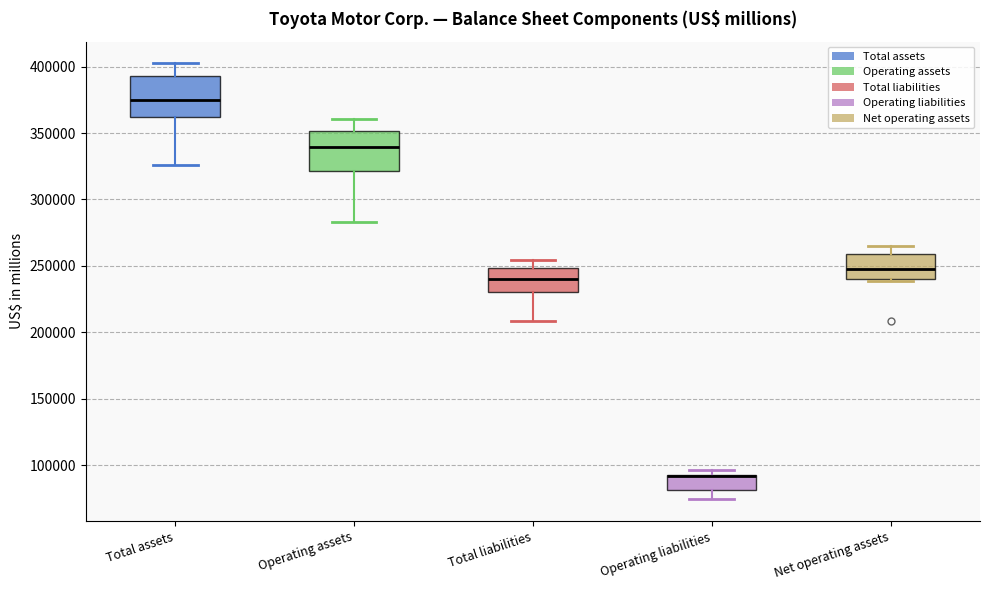

Reading left to right, read every box against the y-axis: the position of its median line, the range the box covers, and the ends of its whiskers. The values are not printed on the chart, so give them approximately, as read against the axis.

Total assets: median 375000, box 360000 to 395000, whiskers 325000 to 400000
Operating assets: median 340000, box 320000 to 350000, whiskers 285000 to 360000
Total liabilities: median 240000, box 230000 to 250000, whiskers 210000 to 255000
Operating liabilities: median 90000 (drawn on the box's upper edge), box 80000 to 90000, whiskers 75000 to 95000
Net operating assets: median 250000, box 240000 to 260000, whiskers 240000 (just below the box's lower edge) to 265000